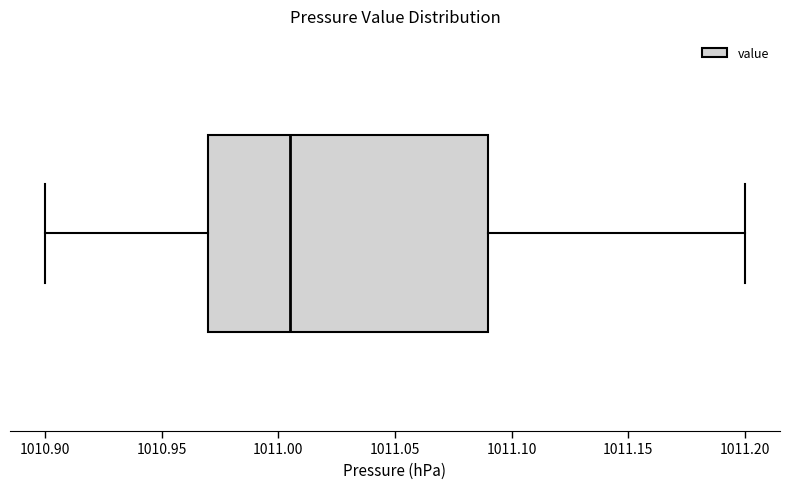

Transcribe this box plot: give where the median line is, the range the box spans, and where the two whiskers end, as read against the x-axis. The values are not printed on the chart, so give them approximately, as read against the axis.

median 1011.005, box 1010.970 to 1011.090, whiskers 1010.900 to 1011.200